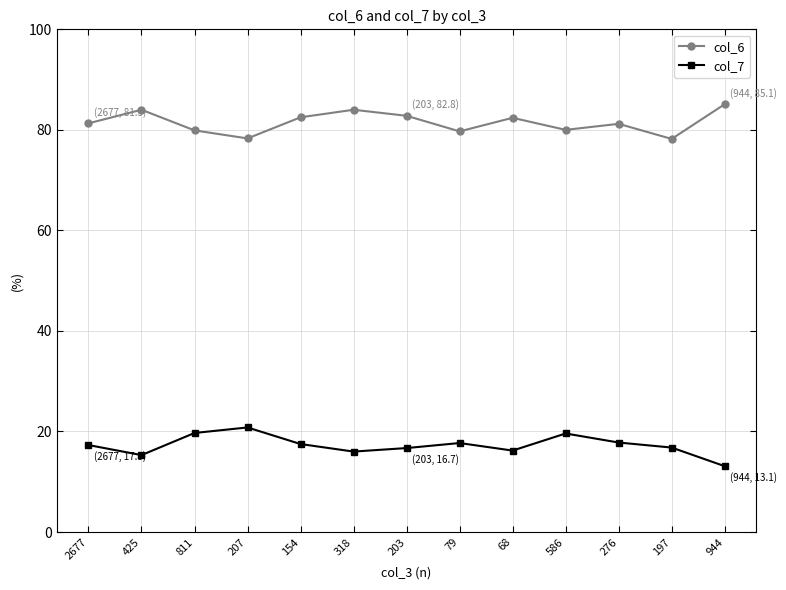

In col_6, how many points are higher than both neighbors (excluding endpoints)?

4